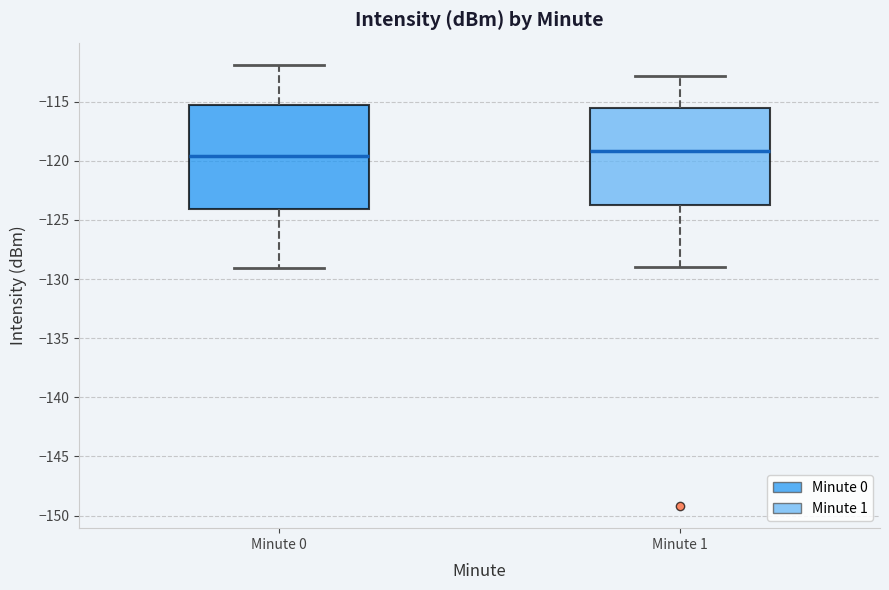

Which box is the tallest, from its lower edge to its upper edge?

Minute 0